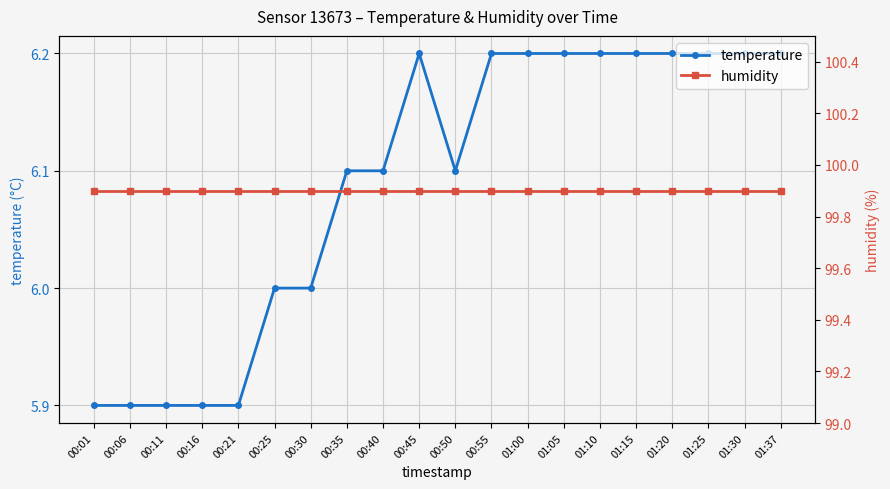

Is the value of humidity at 01:05 greater than the value of temperature at 01:20?

Yes